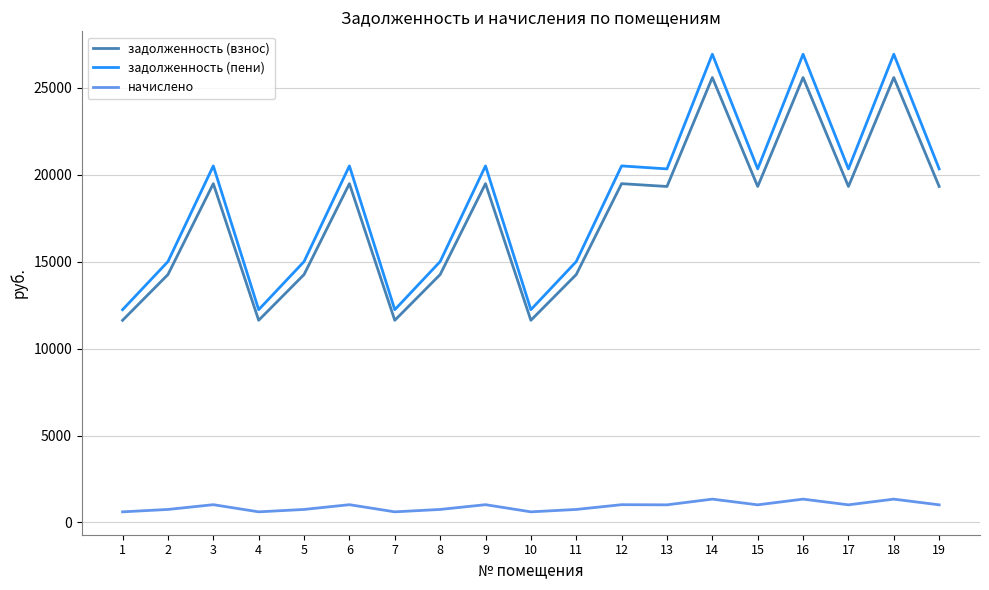

The задолженность (пени) series shows 20340.2 at 17. True or false?

True